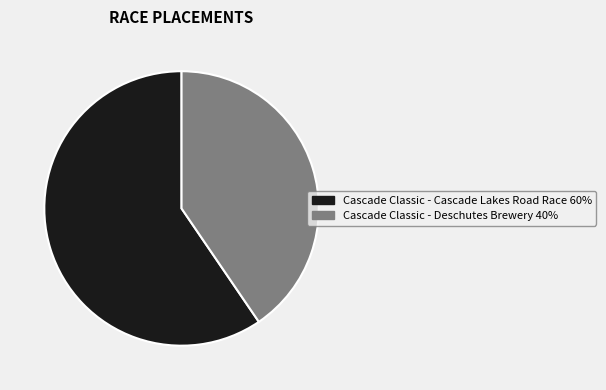

Count the number of slices in the pie.

2